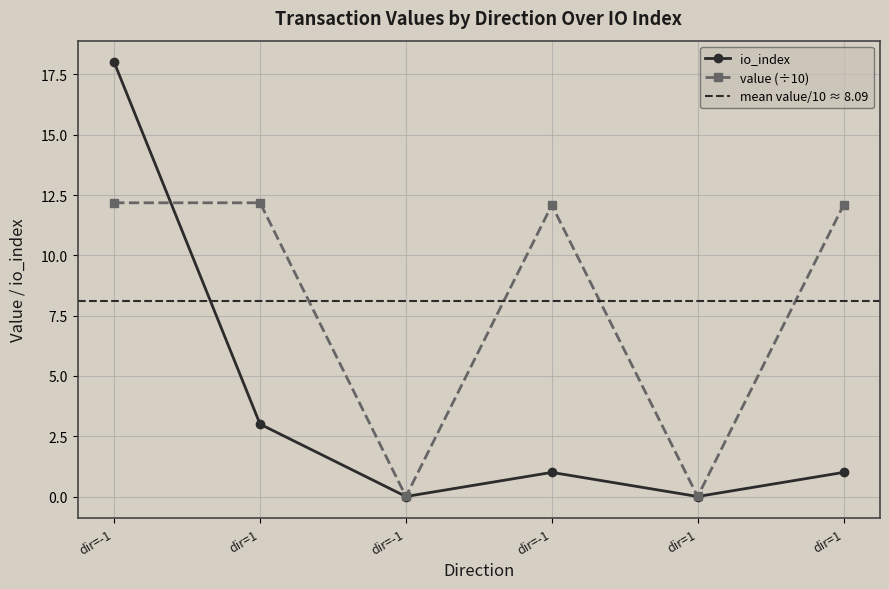

The value of io_index at 1 is 0.0. True or false?

True